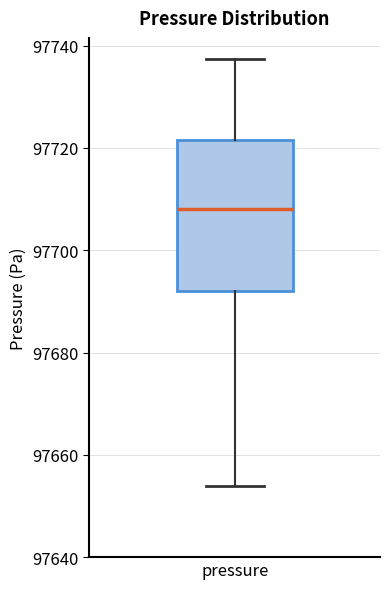

Transcribe this box plot: give where the median line is, the range the box spans, and where the two whiskers end, as read against the y-axis. The values are not printed on the chart, so give them approximately, as read against the axis.

median 97708, box 97692 to 97722, whiskers 97654 to 97738